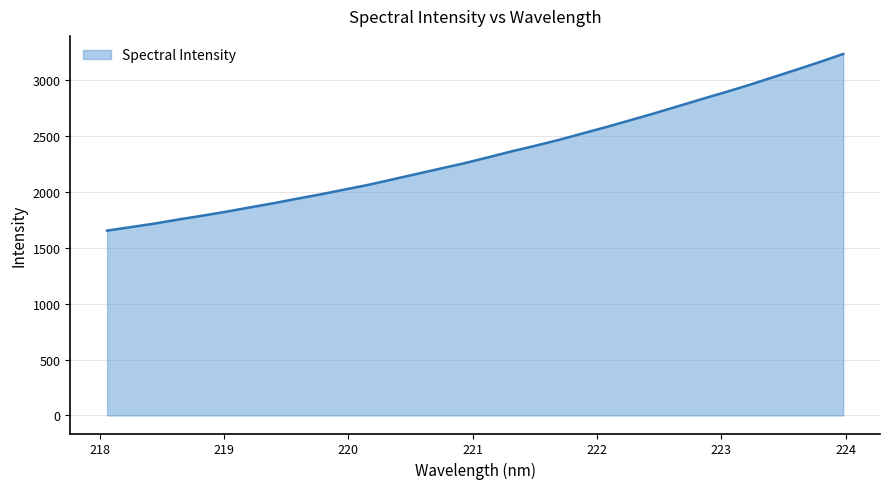

Does the chart have visible grid lines?

Yes